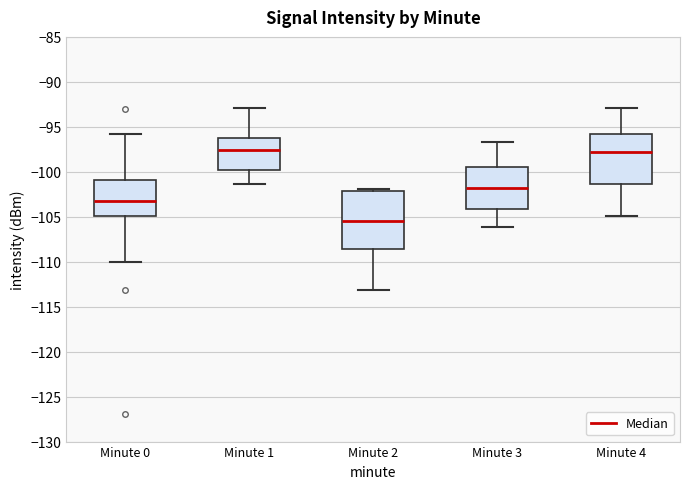

Reading left to right, read every box against the y-axis: the position of its median line, the range the box covers, and the ends of its whiskers. The values are not printed on the chart, so give them approximately, as read against the axis.

Minute 0: median -103.5, box -105.0 to -101.0, whiskers -110.0 to -95.5
Minute 1: median -97.5, box -100.0 to -96.0, whiskers -101.5 to -93.0
Minute 2: median -105.5, box -108.5 to -102.0, whiskers -113.0 to -102.0 (just above the box's upper edge)
Minute 3: median -102.0, box -104.0 to -99.5, whiskers -106.0 to -96.5
Minute 4: median -98.0, box -101.5 to -95.5, whiskers -105.0 to -93.0